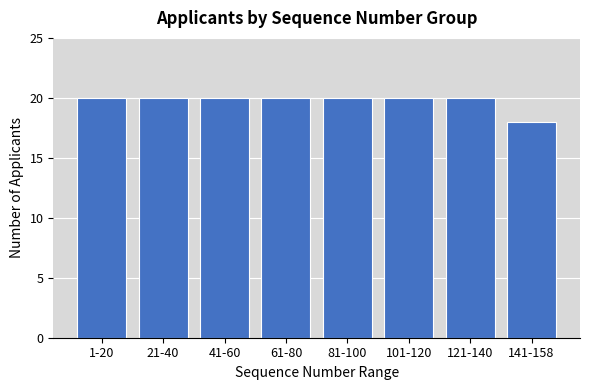

Reading right to left, what are all the values shown in this chart?

141-158=18	121-140=20	101-120=20	81-100=20	61-80=20	41-60=20	21-40=20	1-20=20